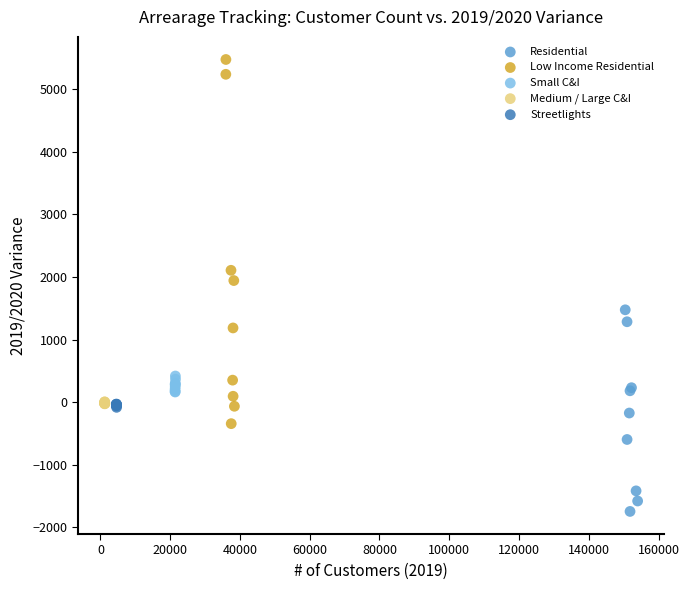

Which series contains the highest Y value?

Low Income Residential